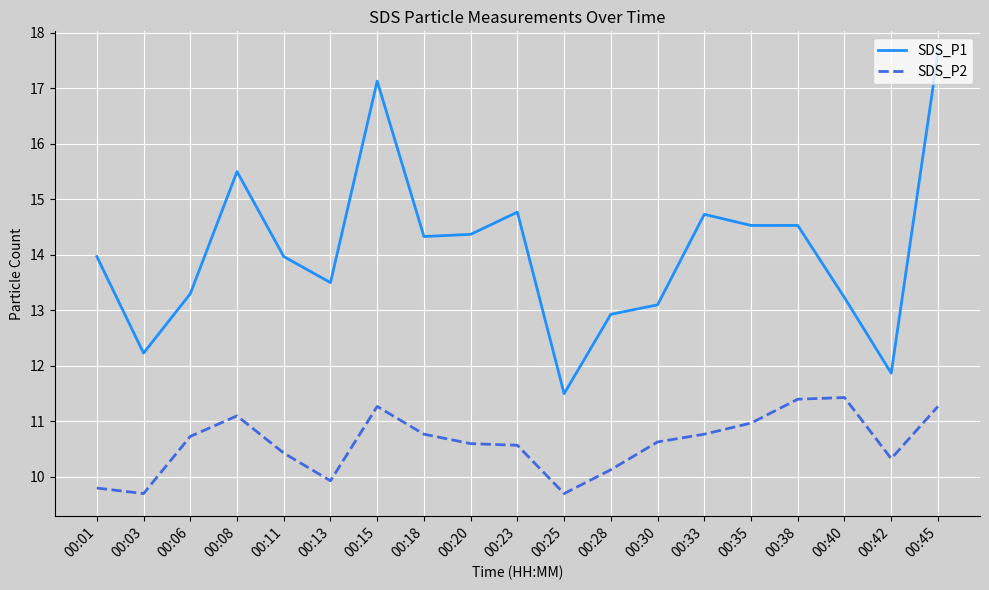

What is the difference between the SDS_P1 values at 00:33 and 00:30?

1.6